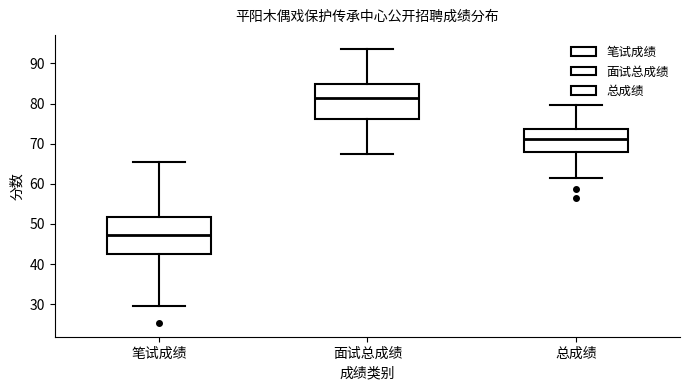

Which box has the highest median line?

面试总成绩